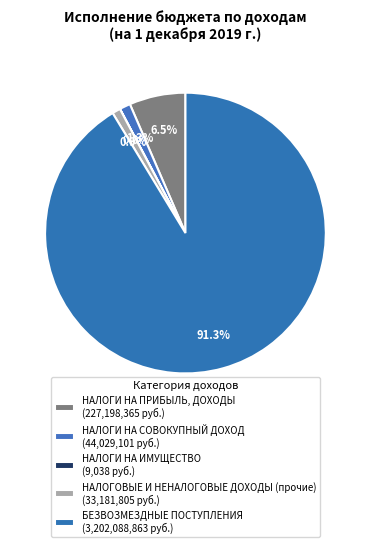

To the nearest percent, what is the difference between the НАЛОГИ НА ПРИБЫЛЬ, ДОХОДЫ and НАЛОГИ НА ИМУЩЕСТВО slice percentages?

6%